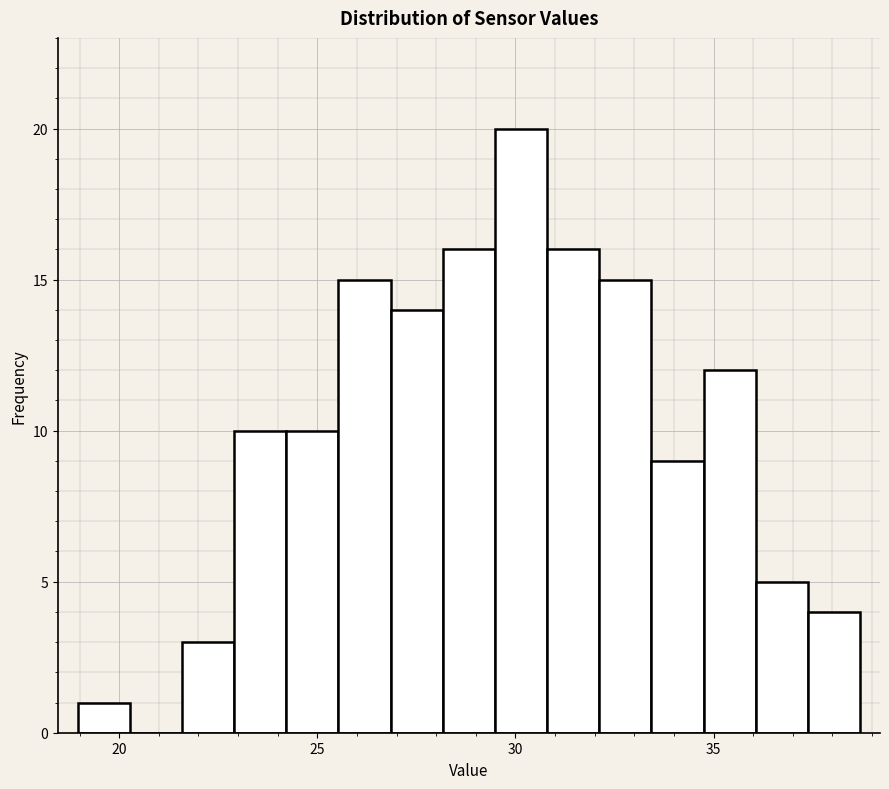

Read against the x-axis, roughly where is the centre of the tallest bar?

30.0